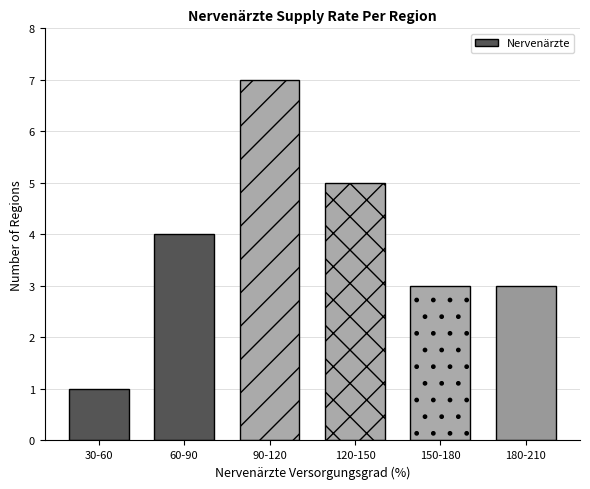

Reading left to right, extract all data points from this chart.

1	4	7	5	3	3